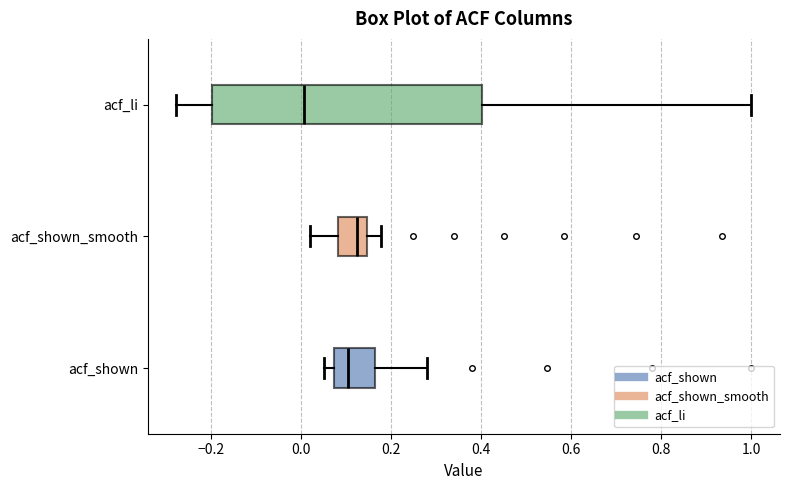

Which box's median line is the furthest to the right?

acf_shown_smooth